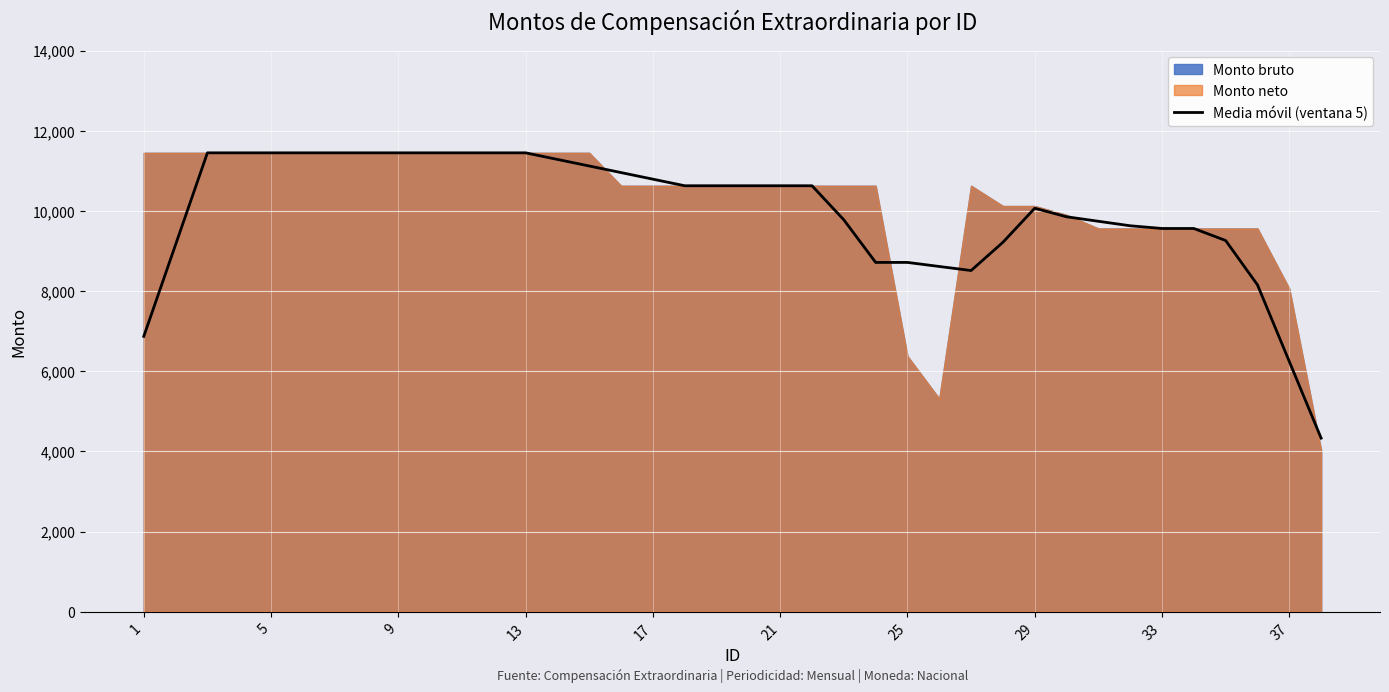

What is the difference between the maximum and minimum values?

7118.7